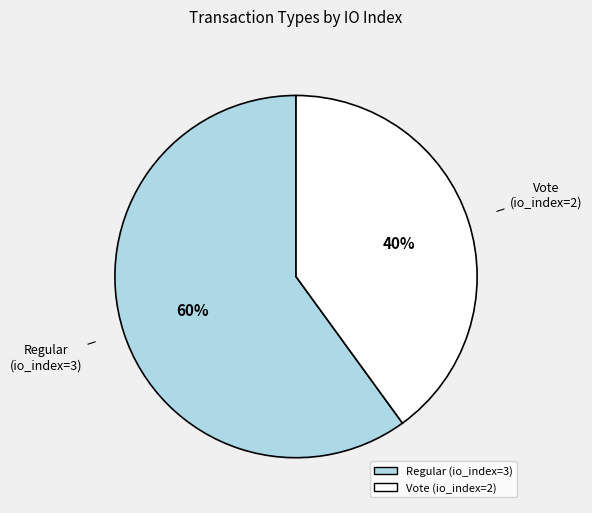

Which has a higher value, Regular (io_index=3) or Vote (io_index=2)?

Regular (io_index=3)